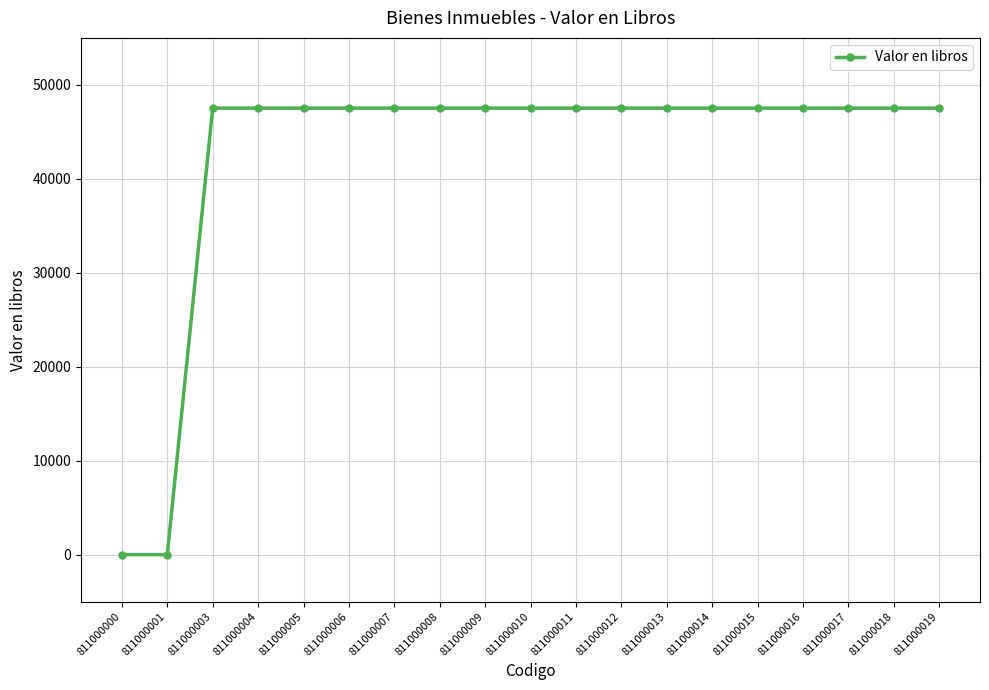

What is the greatest value displayed?

47520